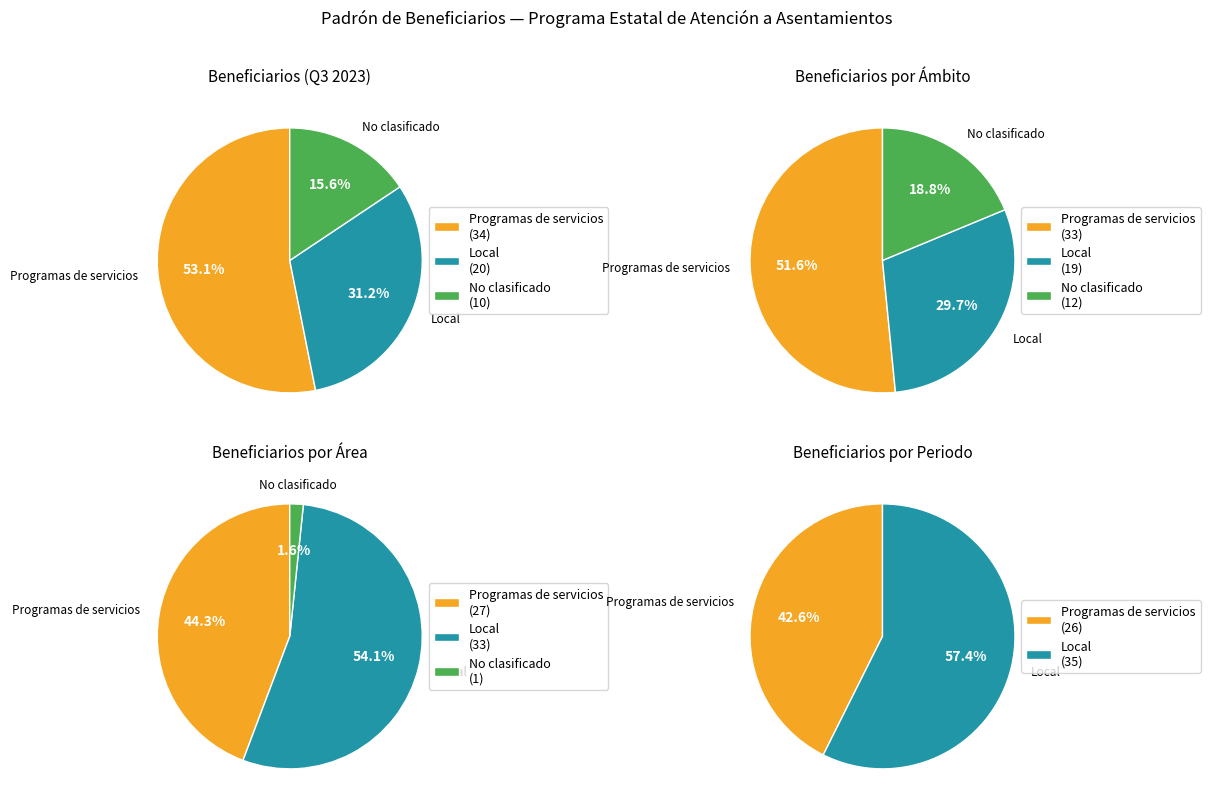

Is it true that Beneficiario 2 is 1% of the pie?

False